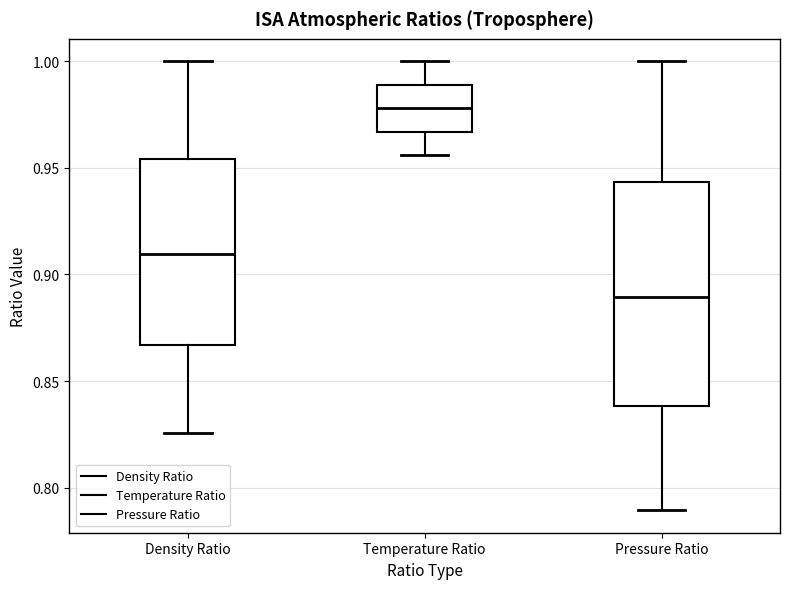

Which box's median line is the highest?

Temperature Ratio